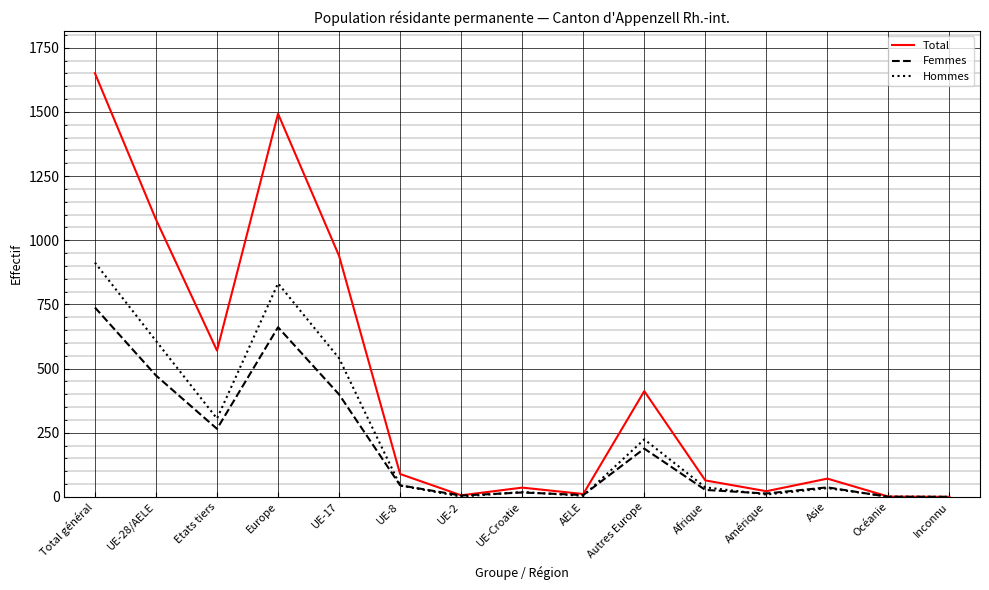

Is this an area chart (filled region under the line)?

No